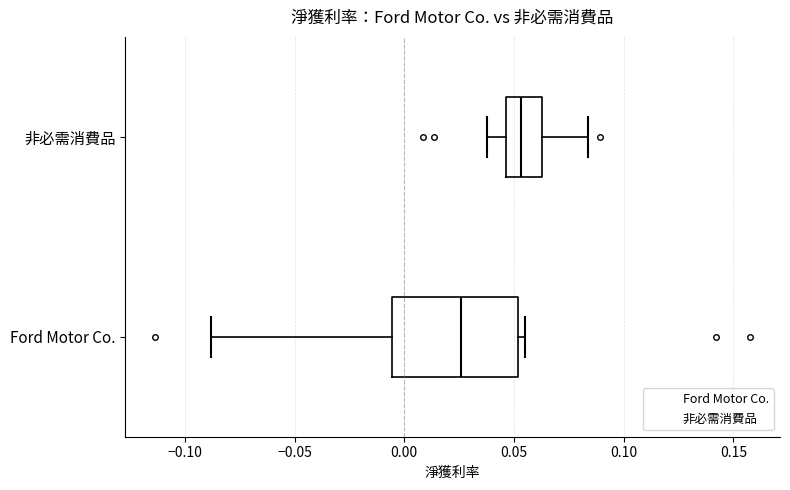

Reading bottom to top, transcribe this box plot: for each box, give where its median line is, the range the box spans, and where its two whiskers end, as read against the x-axis. The values are not printed on the chart, so give them approximately, as read against the axis.

Ford Motor Co.: median 0.025, box -0.005 to 0.050, whiskers -0.090 to 0.055
非必需消費品: median 0.055, box 0.045 to 0.065, whiskers 0.040 to 0.085